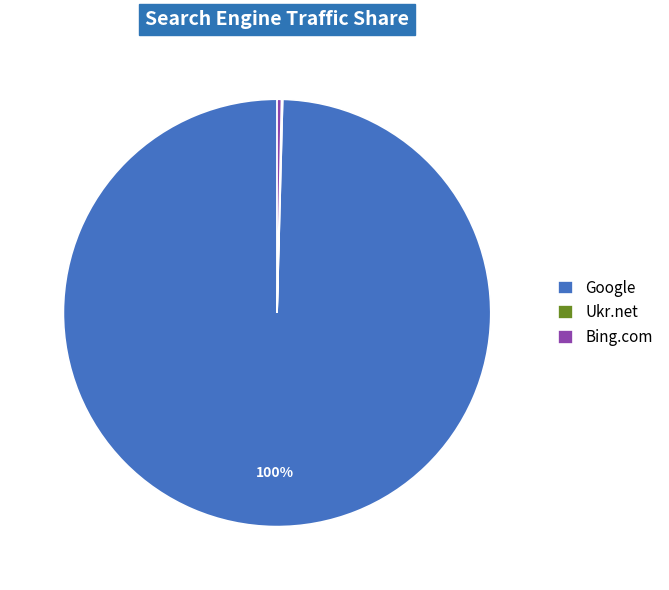

Which category accounts for the majority?

Google